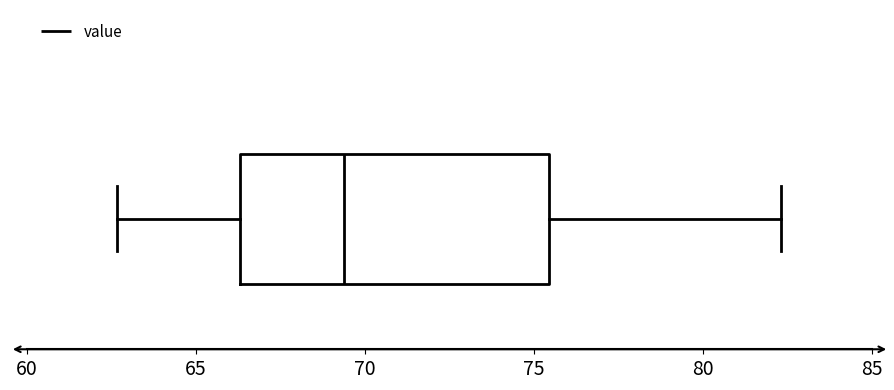

Read this box plot against the x-axis: the position of the median line, the range covered by the box, and the ends of both whiskers. The values are not printed on the chart, so give them approximately, as read against the axis.

median 69.5, box 66.5 to 75.5, whiskers 62.5 to 82.5